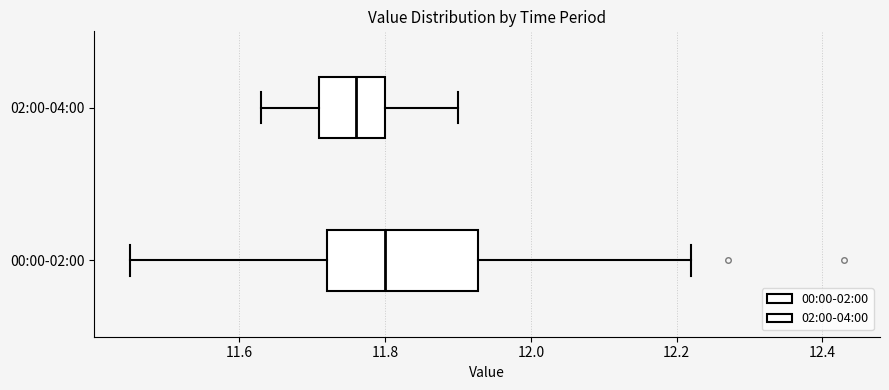

Which box has the furthest to the right median line?

00:00-02:00